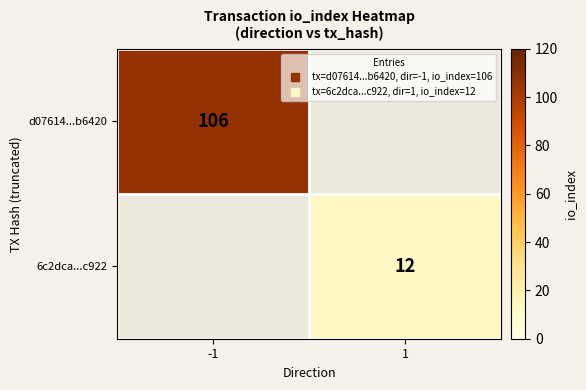

Which category has the lowest value in the 6c2dca...c922 series?

-1